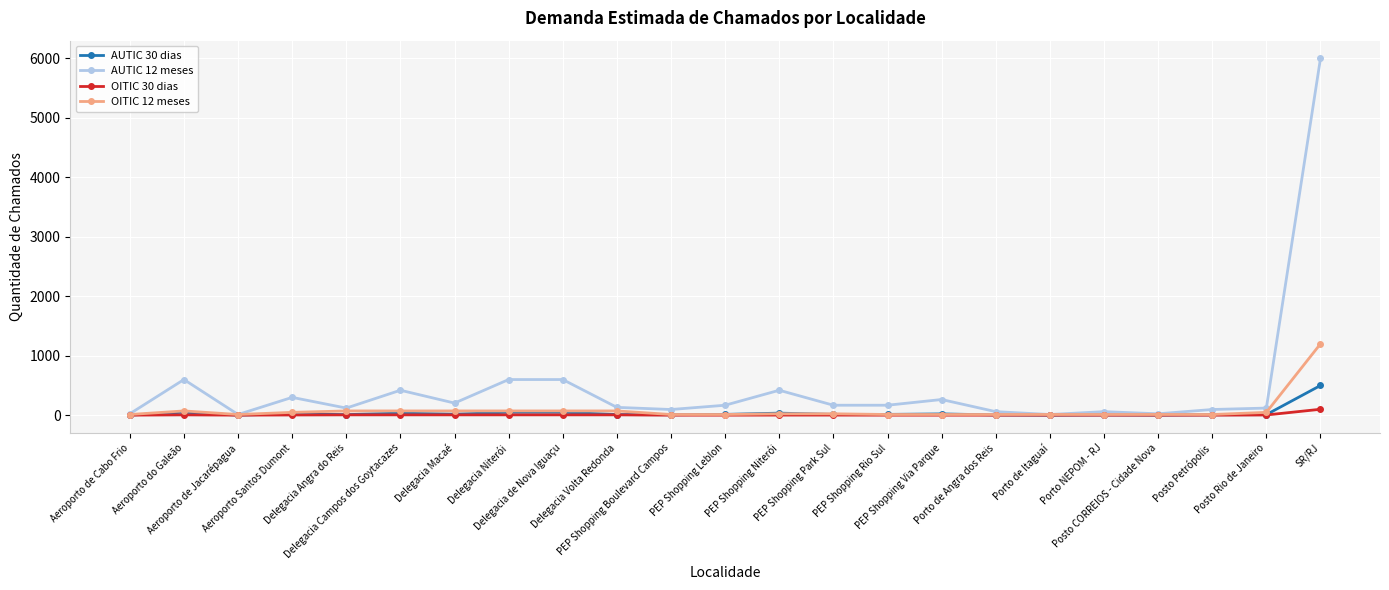

What is the spread (max minus min) of values at Posto CORREIOS - Cidade Nova?

23